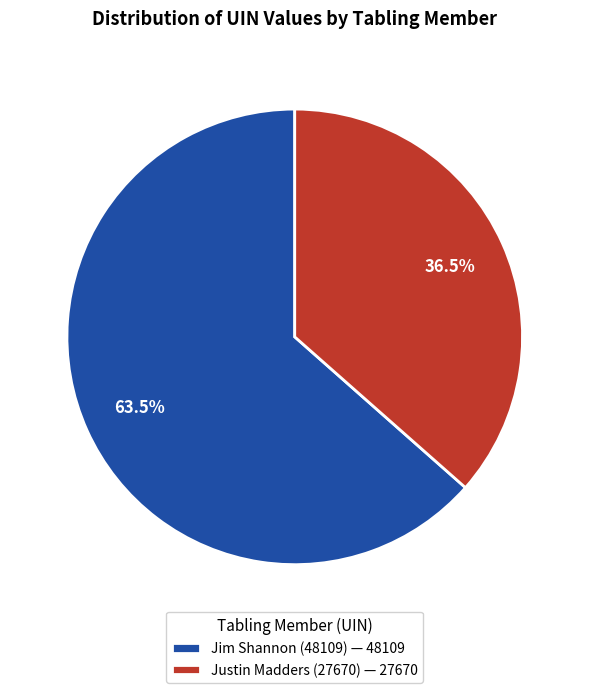

Approximately how many times larger is the value at Justin Madders (27670) compared to Jim Shannon (48109)?

0.6